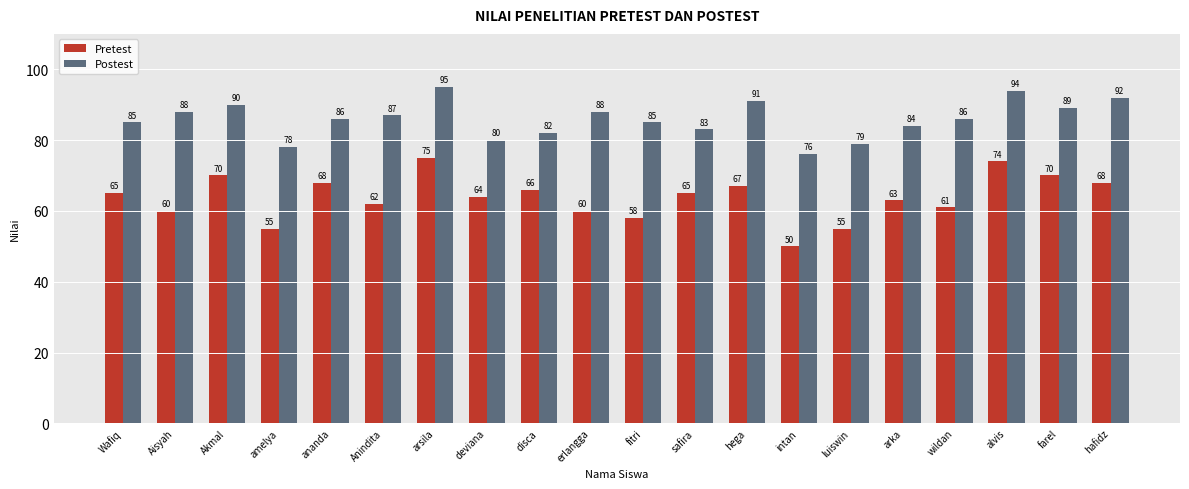

Is it true that Postest equals 80 at deviana?

True